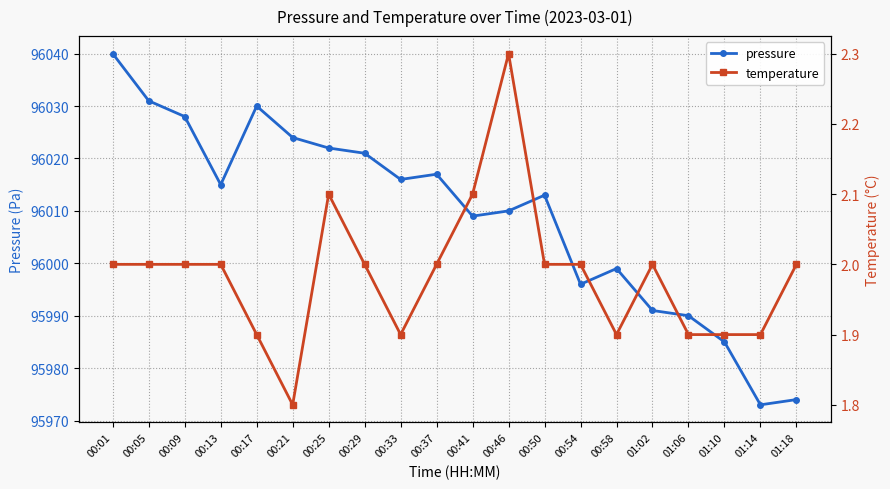

Which label corresponds to the smallest value in the chart?

00:21